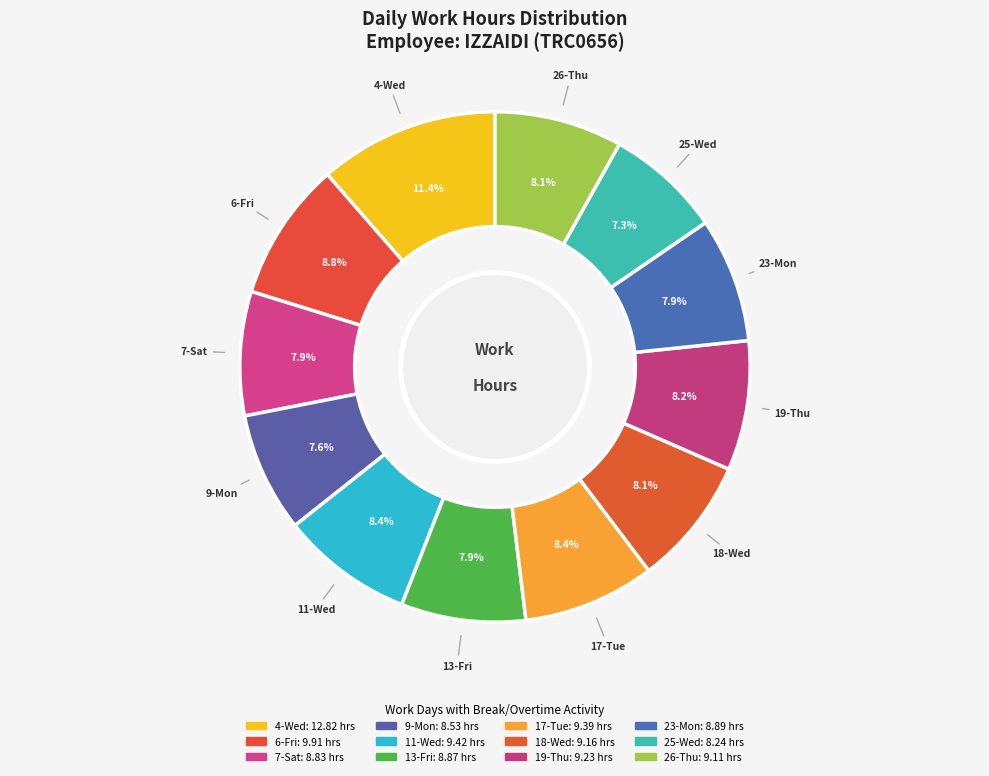

How many slices are in this pie chart?

12